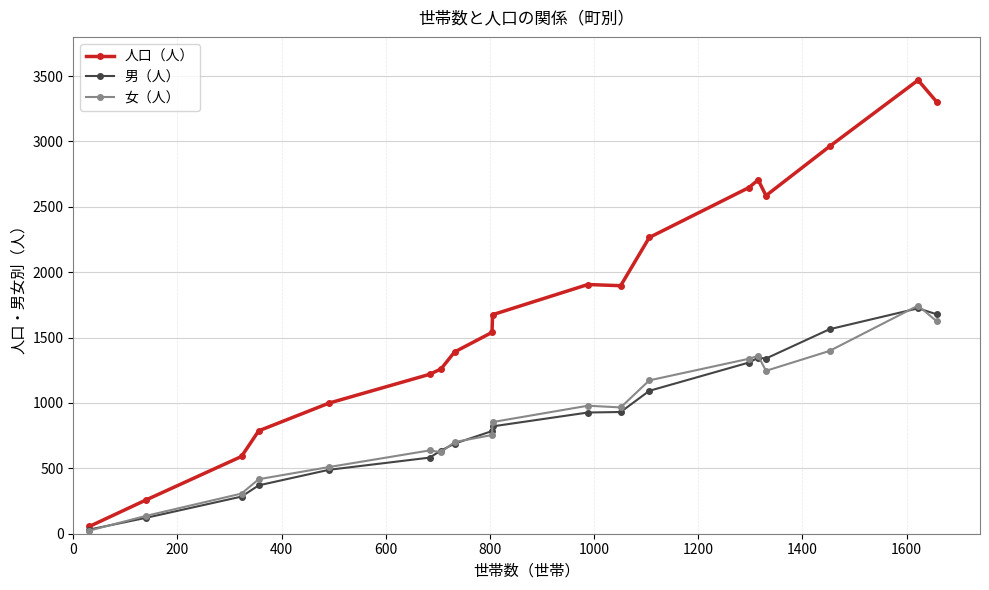

What is the average value of the 人口（人） series?

1764